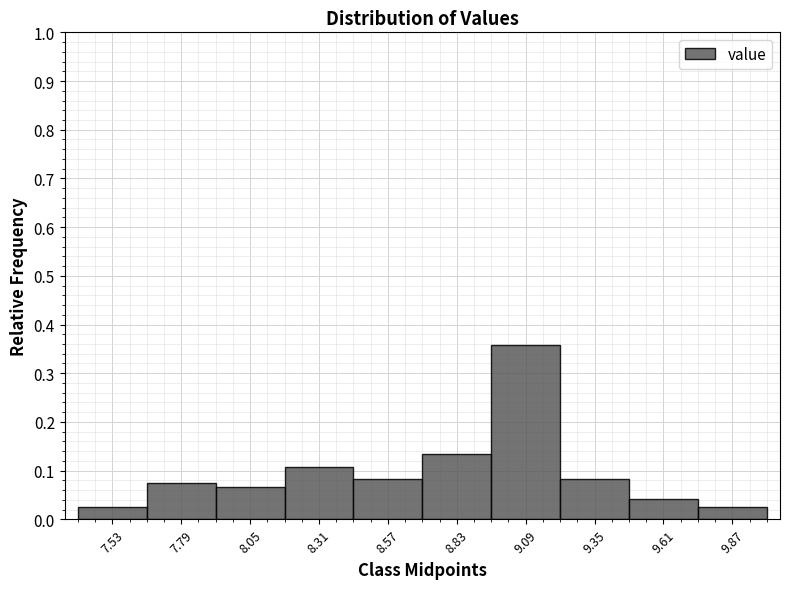

Reading left to right, list every bar in this chart as the range it spans on the x-axis followed by its height. Neither the bar edges nor the heights are printed on the chart, so give them approximately, as read against the axes.

7.40 to 7.66: 0.03
7.66 to 7.92: 0.08
7.92 to 8.18: 0.07
8.18 to 8.44: 0.11
8.44 to 8.70: 0.08
8.70 to 8.96: 0.13
8.96 to 9.22: 0.36
9.22 to 9.48: 0.08
9.48 to 9.74: 0.04
9.74 to 10.00: 0.03